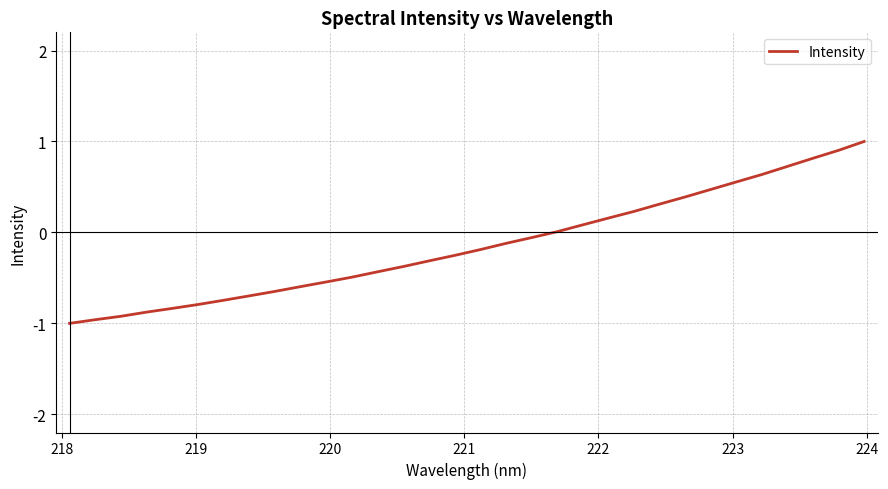

What is the maximum value shown in the chart?

1.0